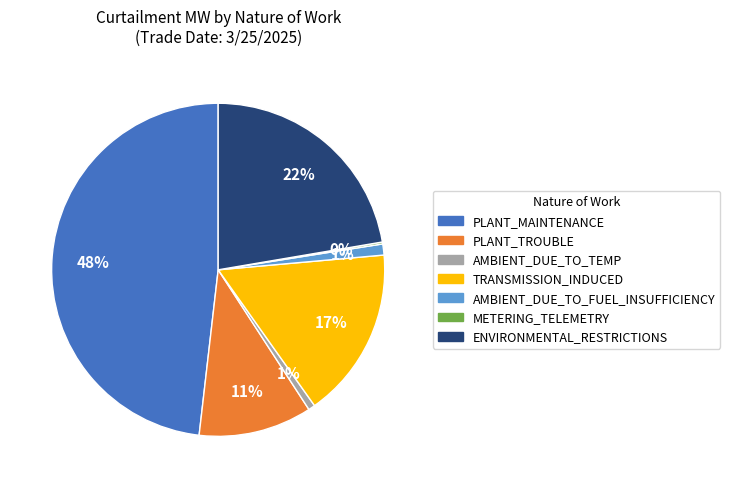

Is the sum of AMBIENT_DUE_TO_TEMP and TRANSMISSION_INDUCED greater than half?

No